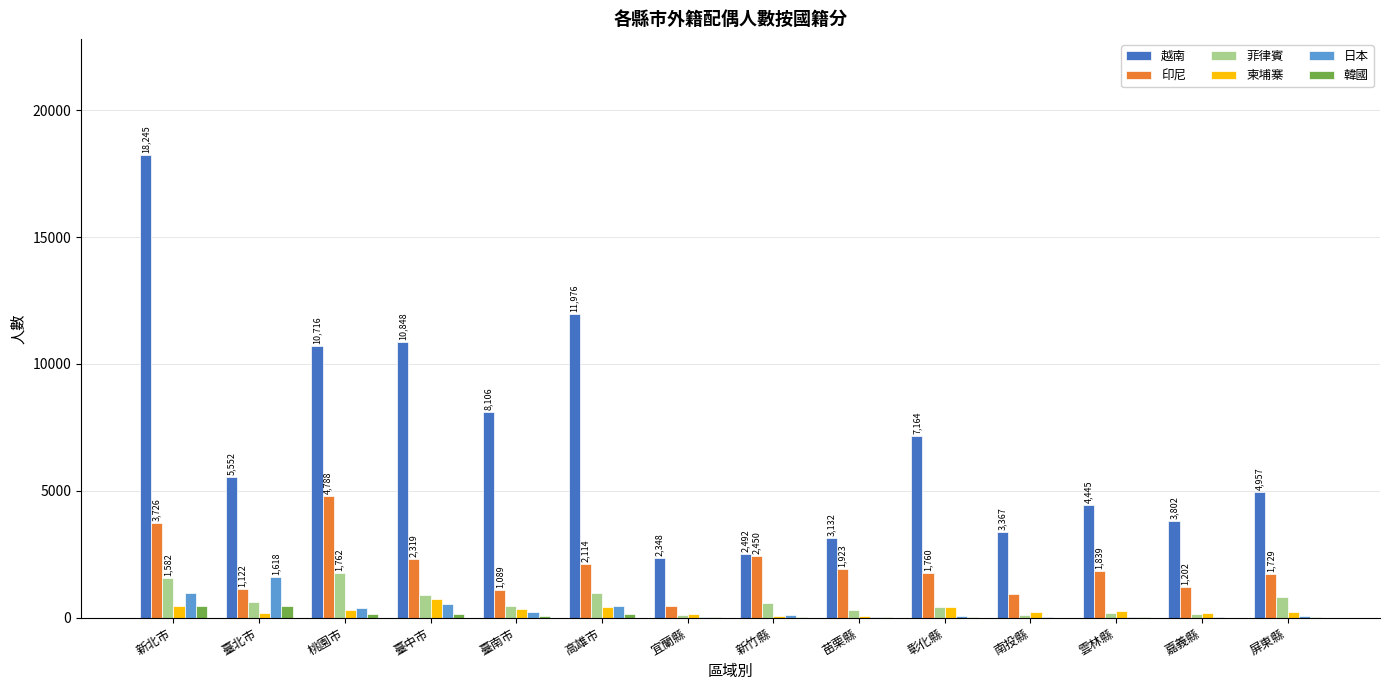

The 菲律賓 series shows 801 at 屏東縣. True or false?

True